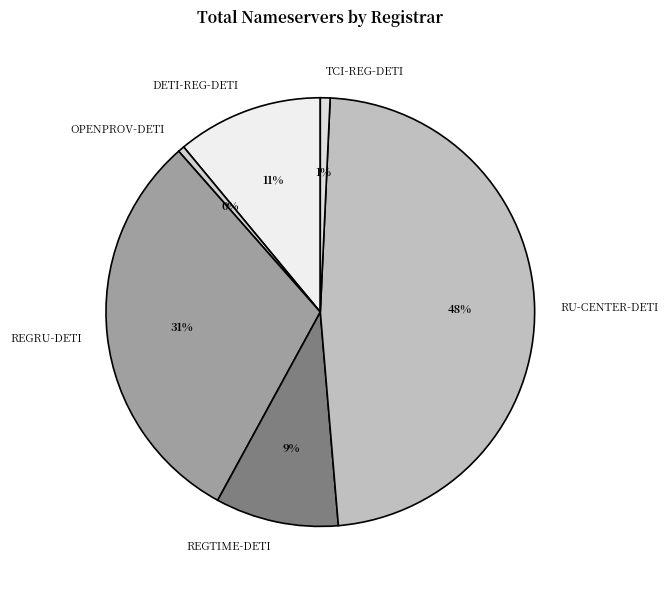

Is DETI-REG-DETI the majority of the pie?

No